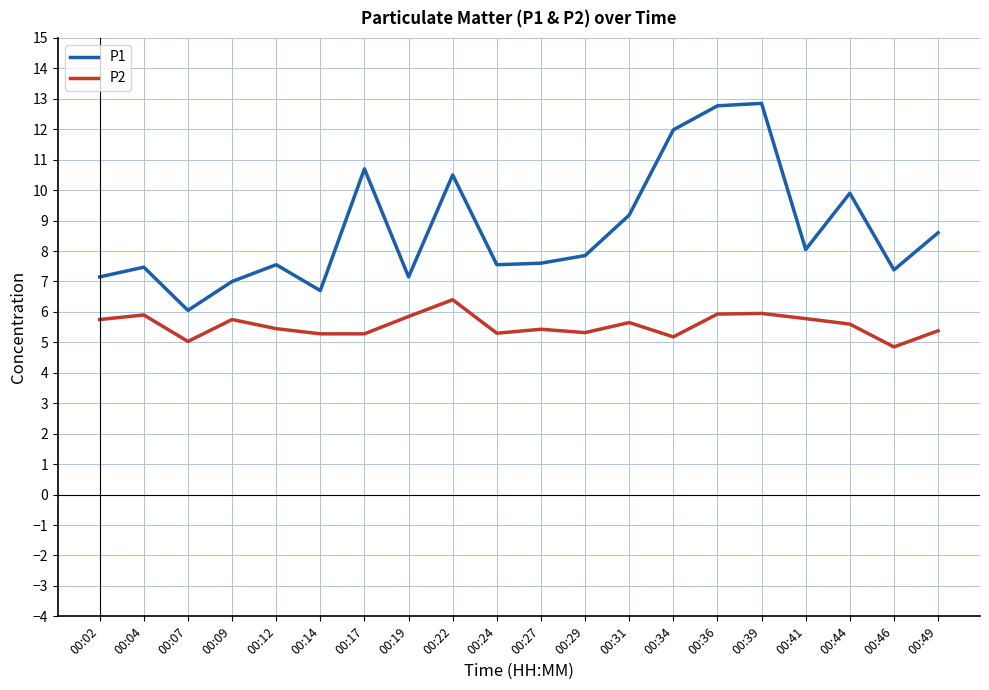

Which series has the largest total across all categories?

P1